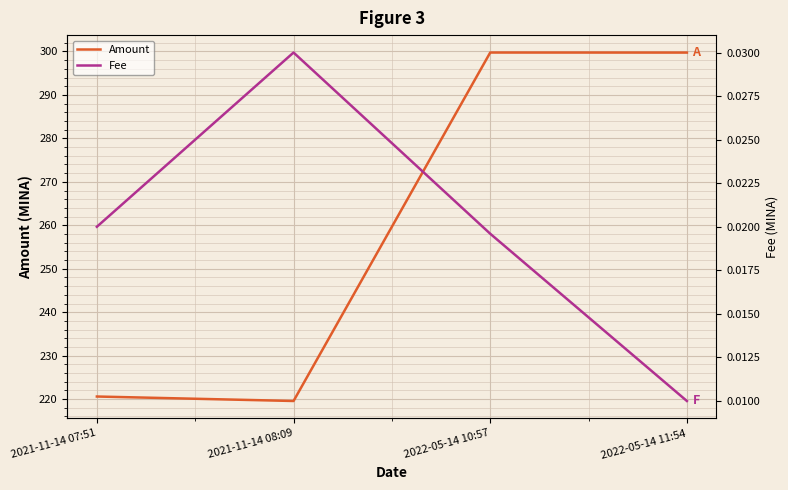

Which series has the largest total across all categories?

Amount